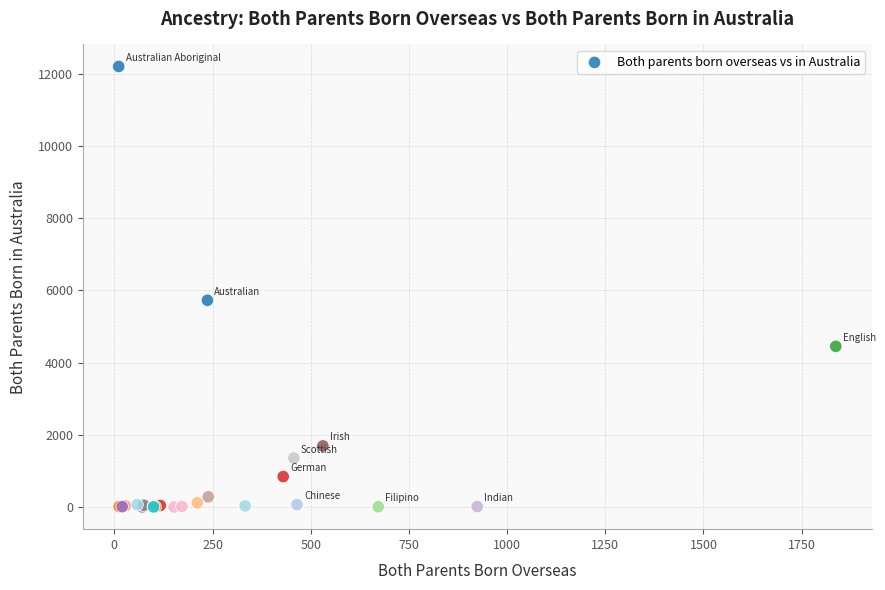

What Y value in the scatter plot is closest to 6100?

5728